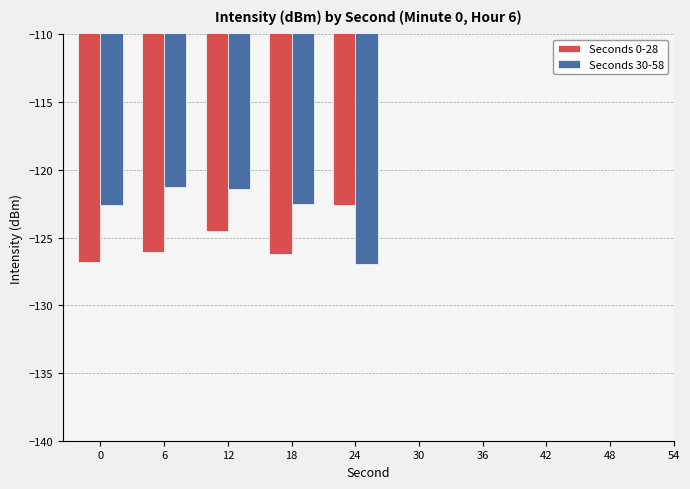

The Seconds 0-28 series shows -193.0 at 18. True or false?

False